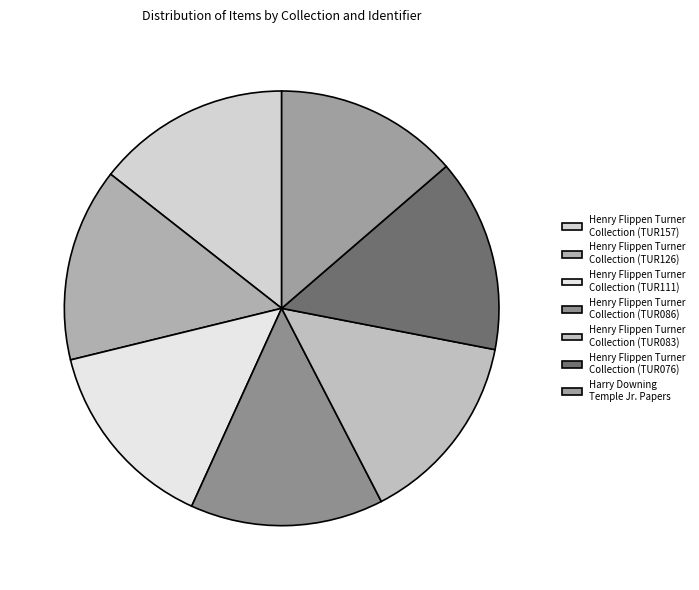

To the nearest percent, what is the difference between the largest and smallest slice percentages?

1%